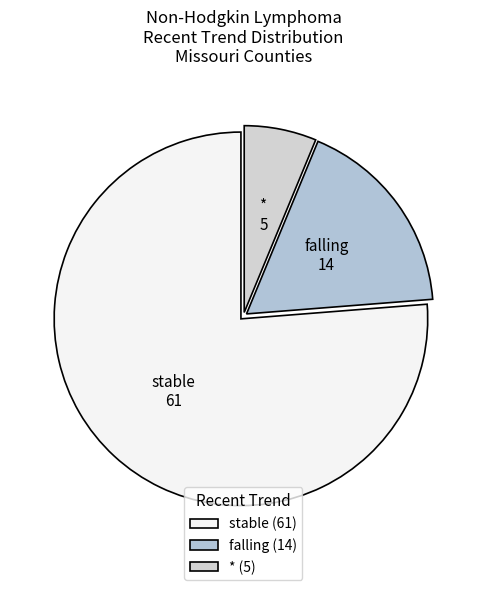

Which category accounts for the majority?

stable